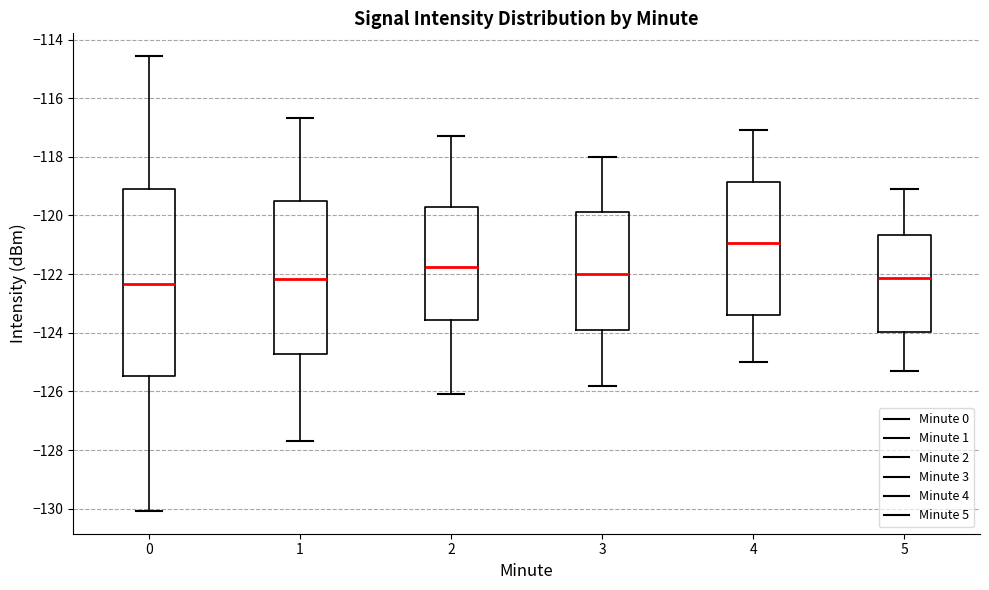

Which box is the tallest, from its lower edge to its upper edge?

0